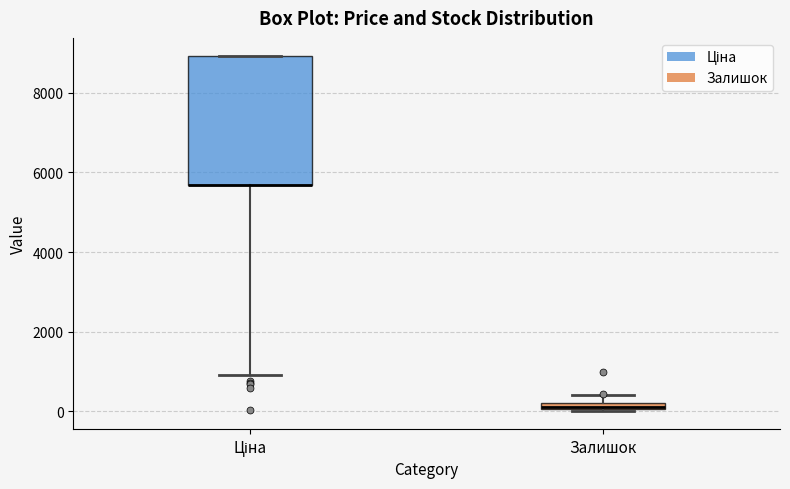

Comparing the boxes themselves (not the whiskers), which one is the tallest?

Ціна